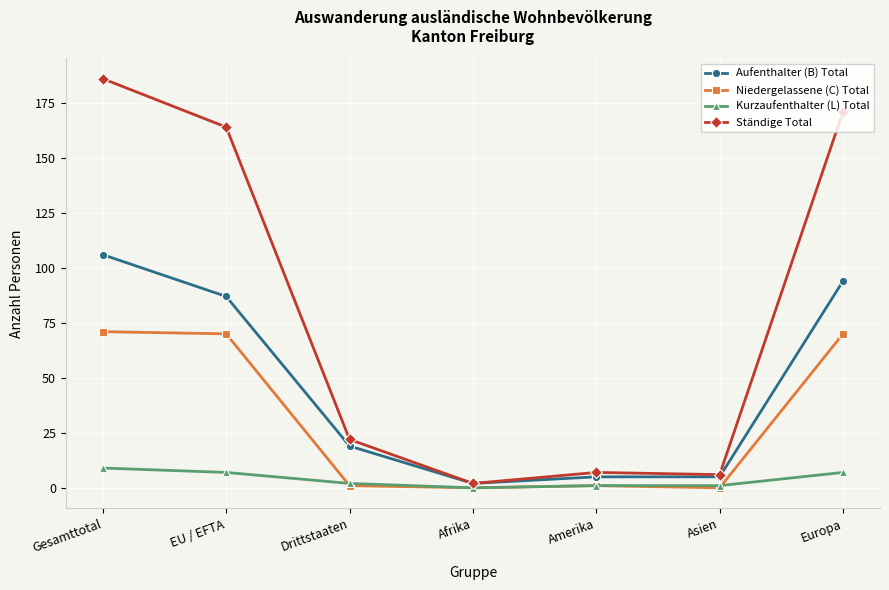

What is the maximum value shown in the chart?

186